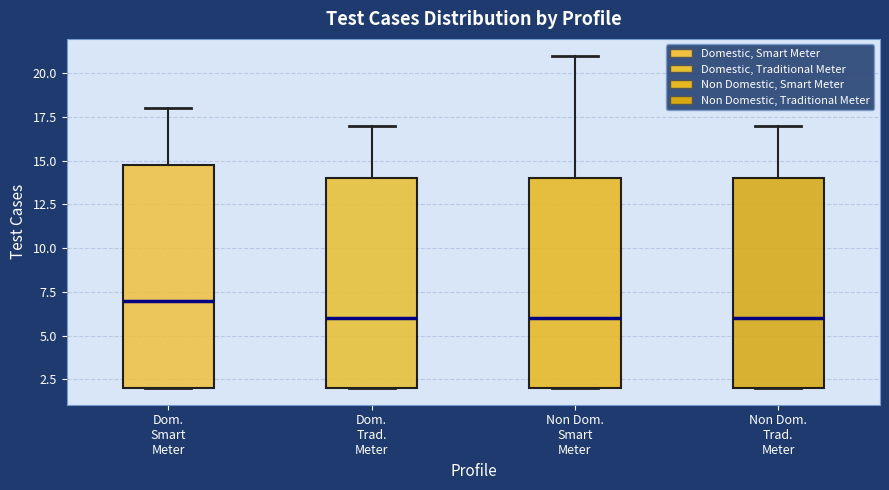

Reading left to right, read every box against the y-axis: the position of its median line, the range the box covers, and the ends of its whiskers. The values are not printed on the chart, so give them approximately, as read against the axis.

Dom. Smart Meter: median 7, box 2 to 15, whiskers 2 to 18
Dom. Trad. Meter: median 6, box 2 to 14, whiskers 2 to 17
Non Dom. Smart Meter: median 6, box 2 to 14, whiskers 2 to 21
Non Dom. Trad. Meter: median 6, box 2 to 14, whiskers 2 to 17